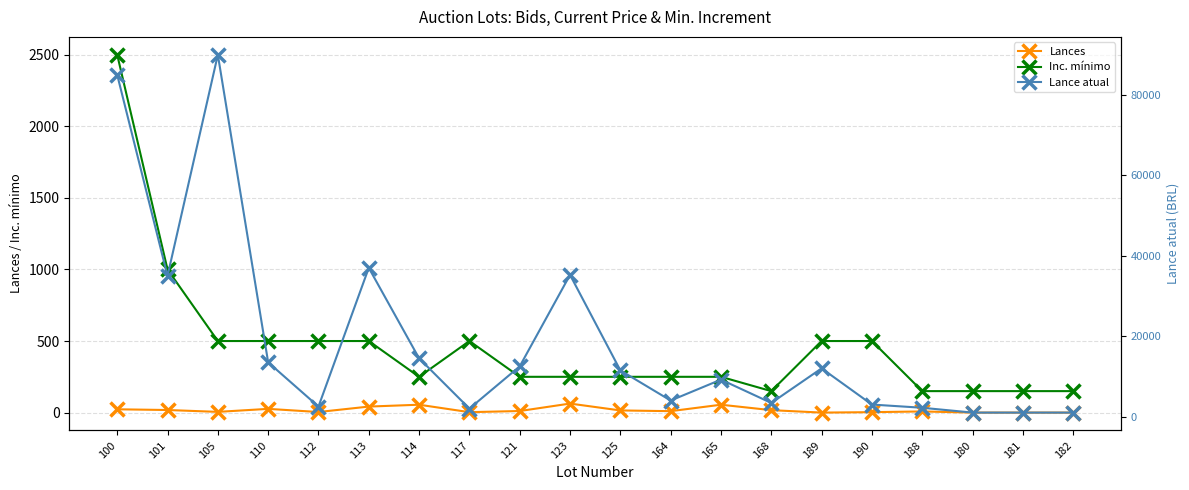

What is the total value across all series at 117?

2503